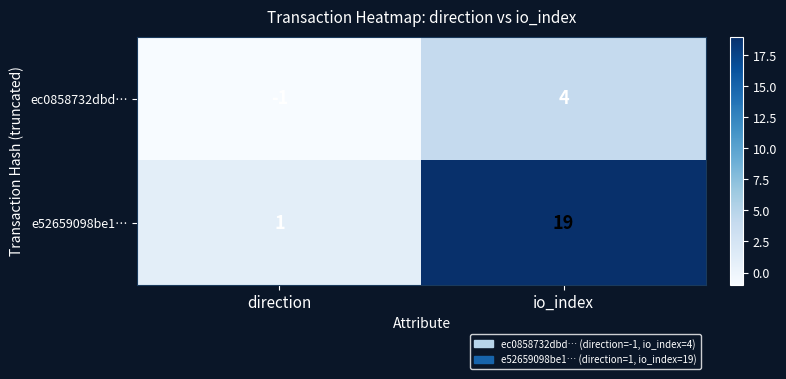

Reading right to left, list all the values displayed in this chart.

ec0858732dbd…: io_index=4	direction=-1
e52659098be1…: io_index=19	direction=1